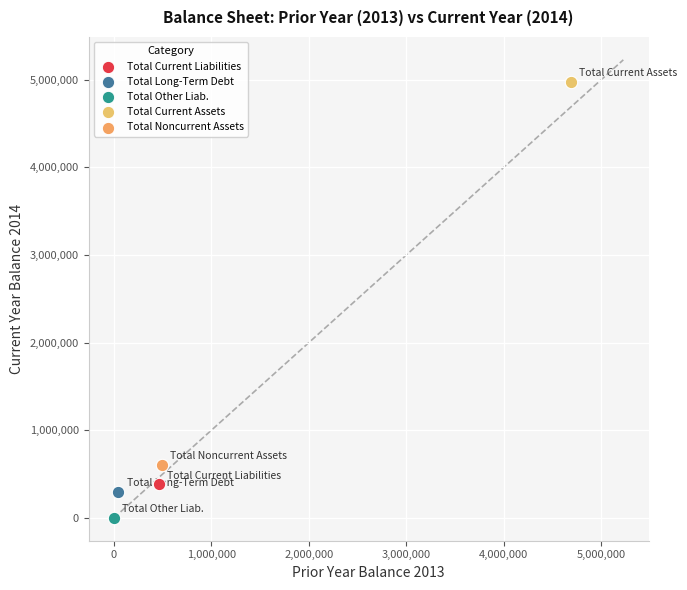

What are all the series names shown in the legend?

Total Current Liabilities, Total Long-Term Debt, Total Other Liab., Total Current Assets, Total Noncurrent Assets